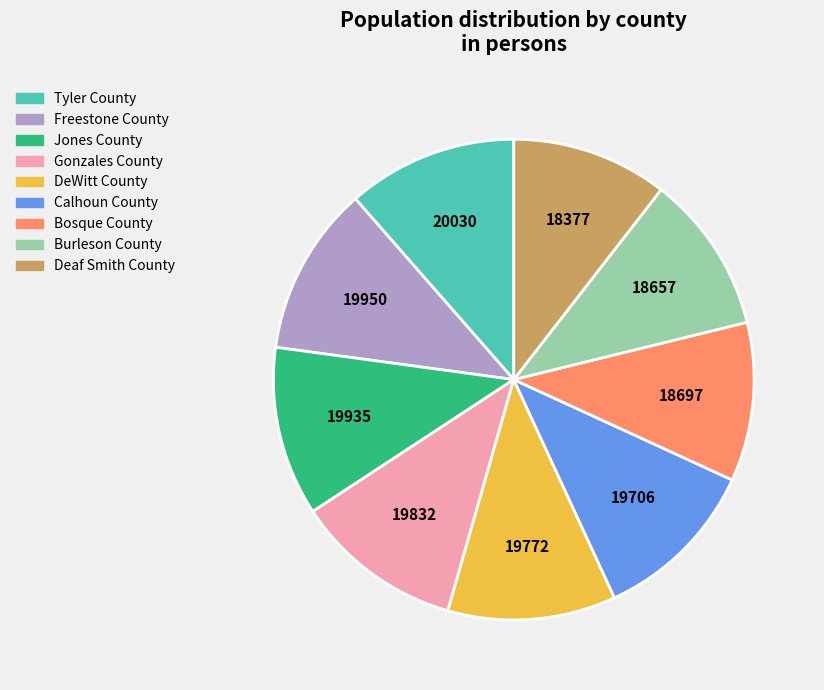

What is the ratio of the value at DeWitt County to the value at Freestone County?

1.0